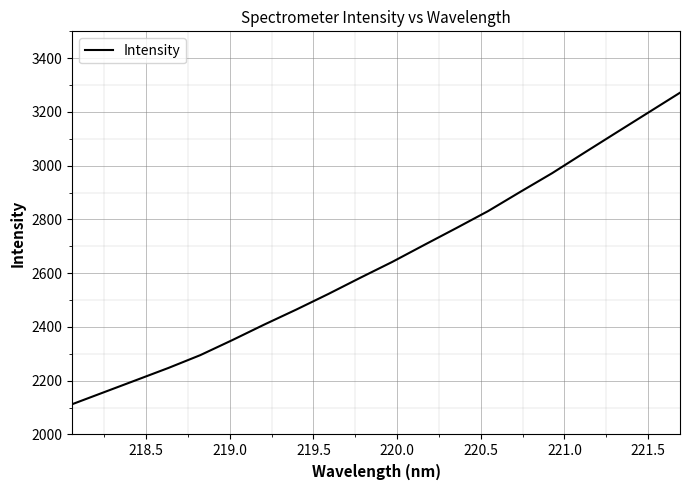

How many lines are shown in the chart?

1